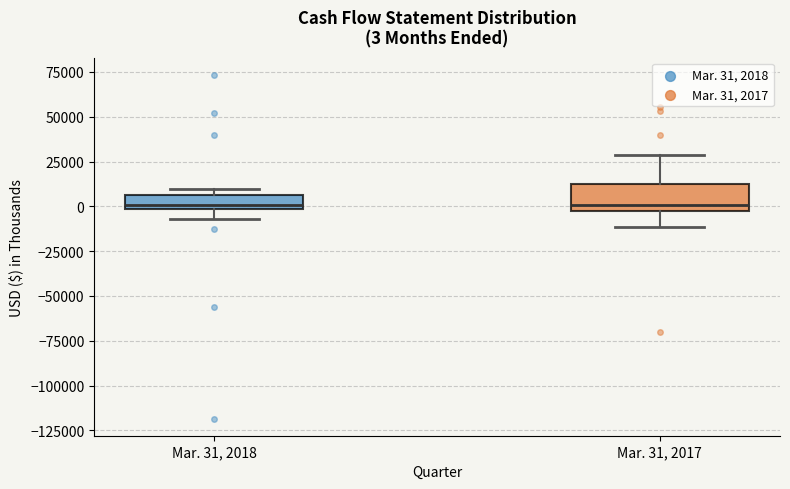

Comparing the boxes themselves (not the whiskers), which one is the tallest?

Mar. 31, 2017